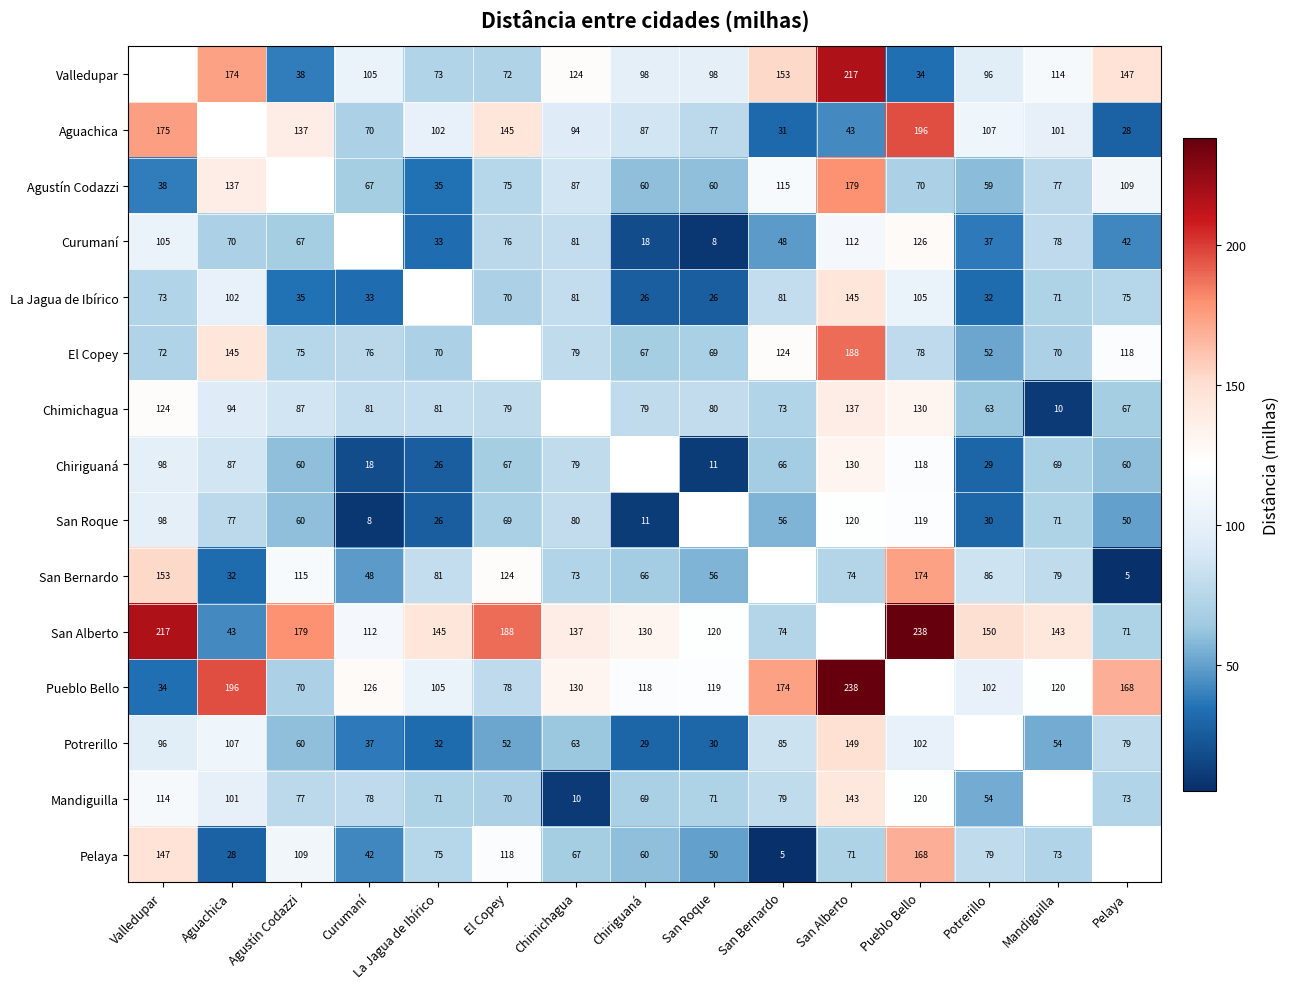

Is the value of Aguachica at Chiriguaná greater than the value of Chiriguaná at Pueblo Bello?

No